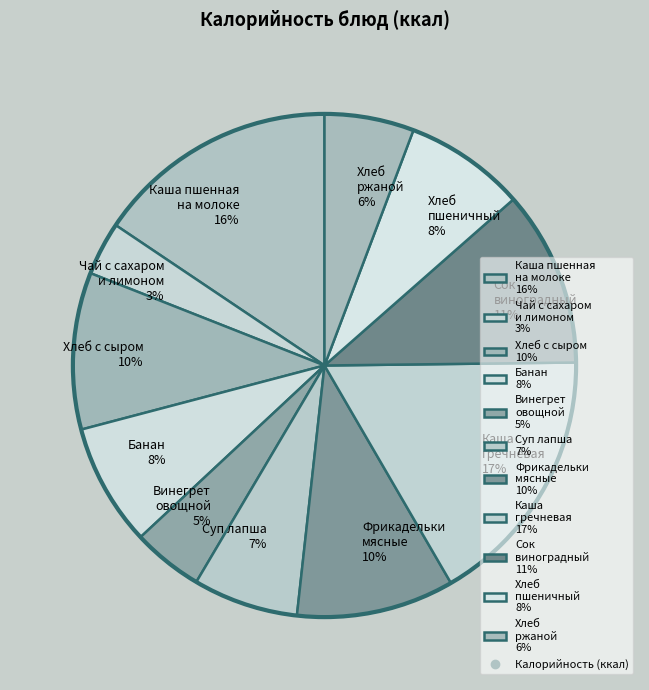

Count the number of slices in the pie.

11